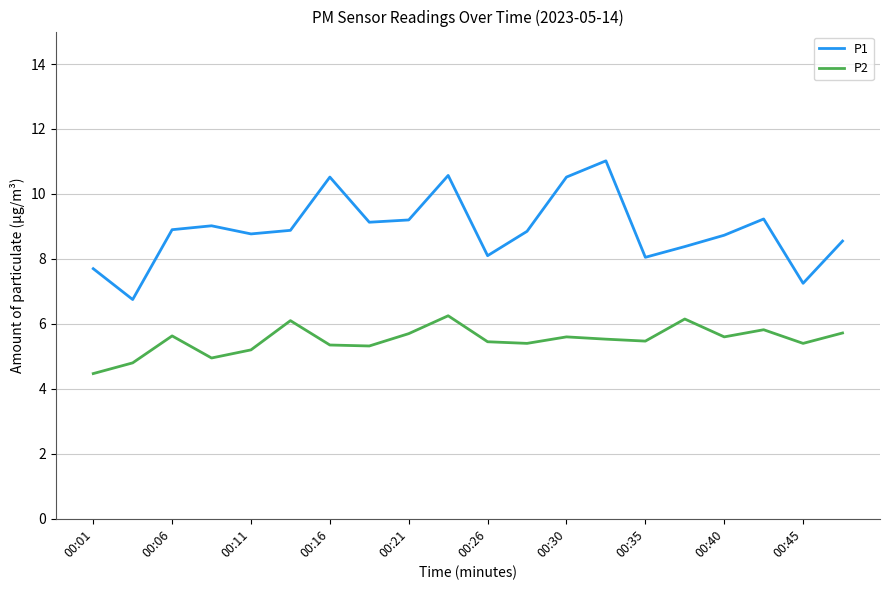

What is the difference between the maximum and minimum values in the P2 series?

1.8